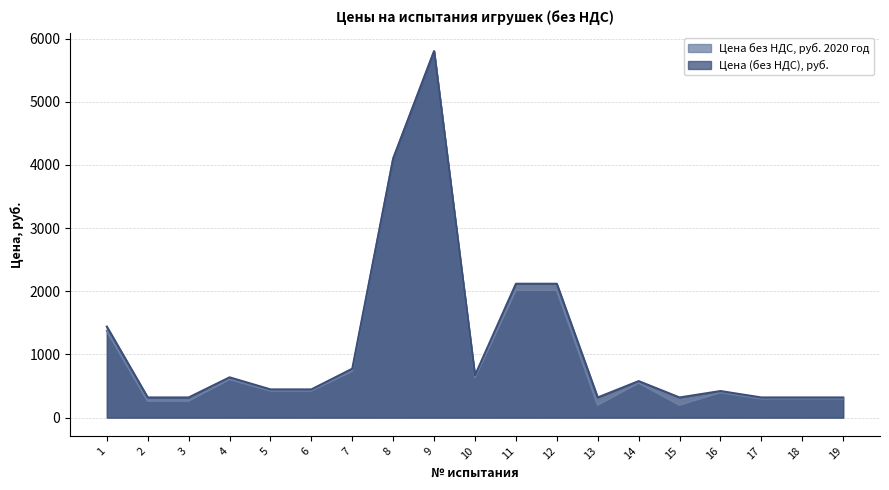

List the series in order of their overall mean, highest first.

Цена (без НДС), руб., Цена без НДС, руб. 2020 год